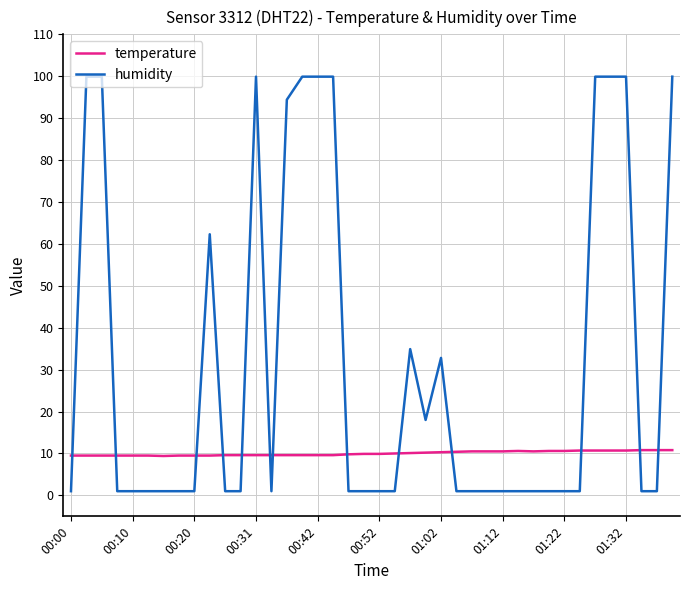

Which series ends up on top after the final intersection of temperature and humidity?

humidity